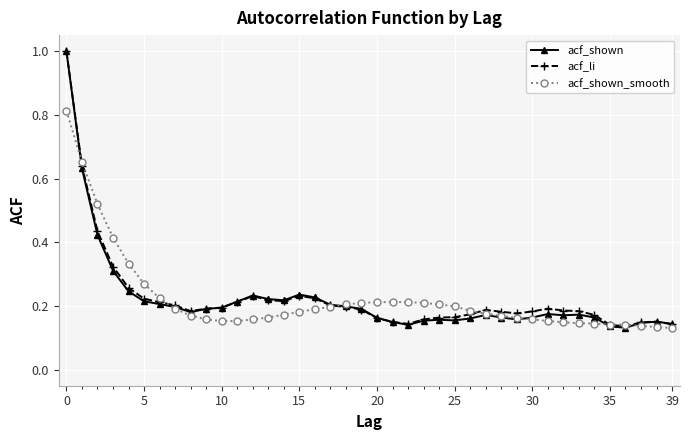

At how many categories does at least one series exceed 0?

40